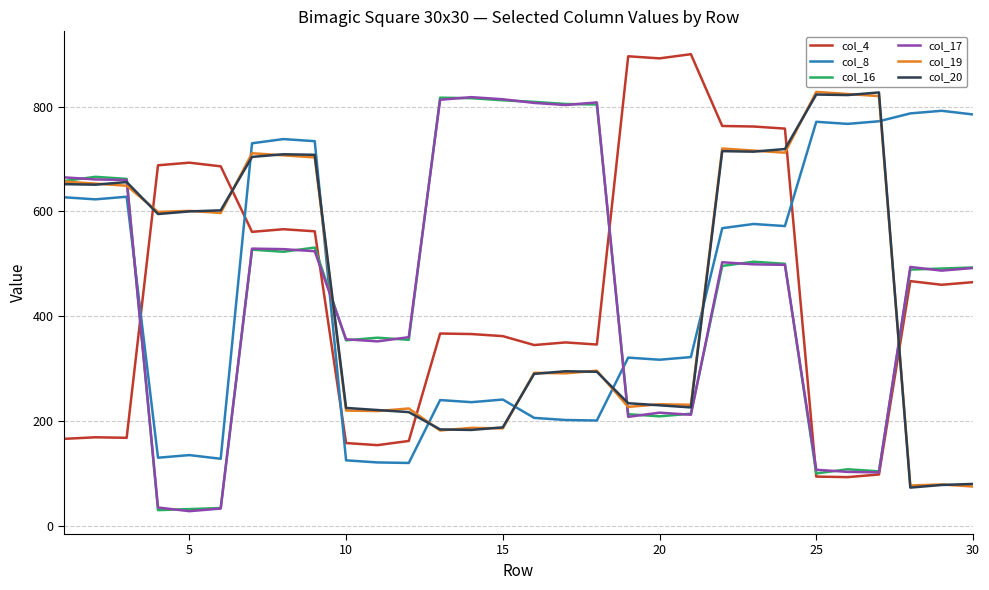

What is the maximum value shown in the chart?

900